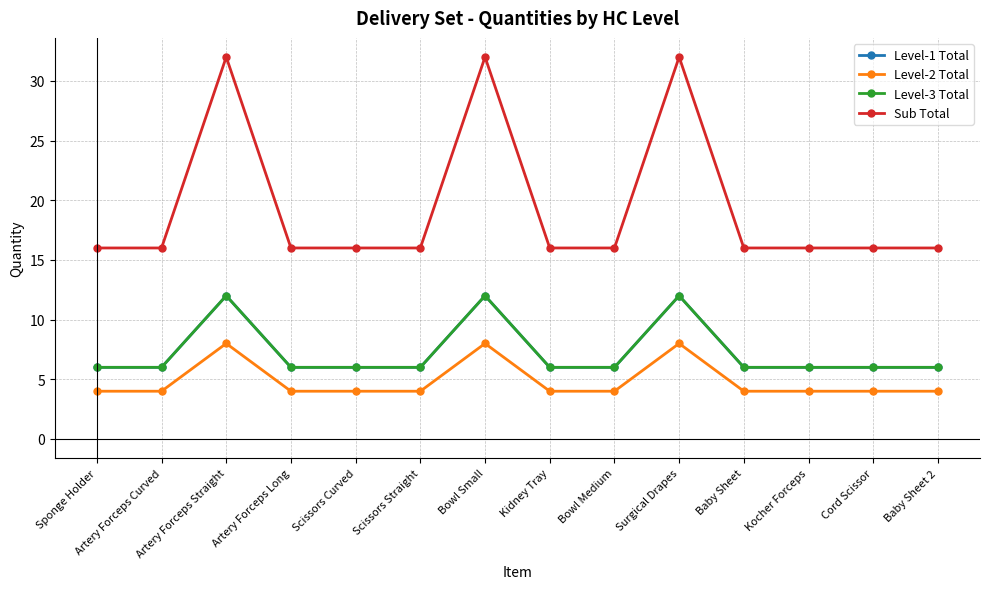

What is the value of the Level-1 Total point at the 1st from the left?

6